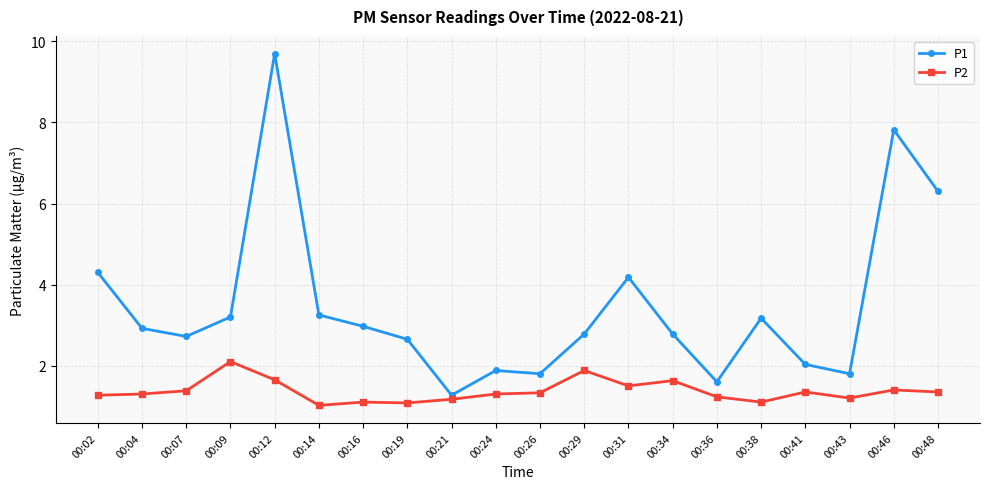

What are all the series names shown in the legend?

P1, P2